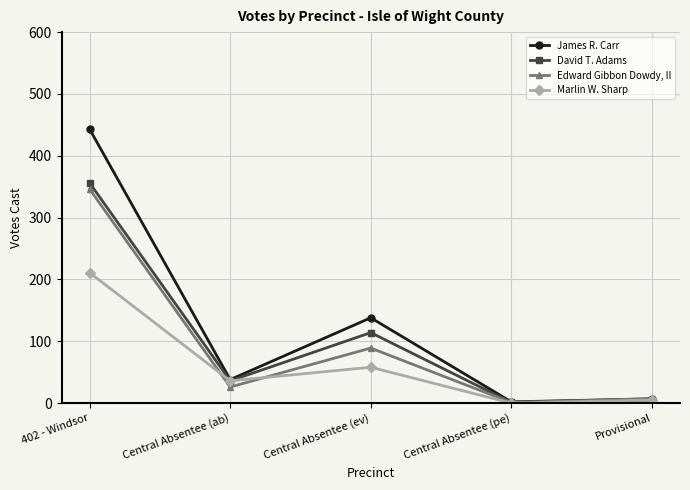

Is it true that James R. Carr equals 138 at Central Absentee (ev)?

True